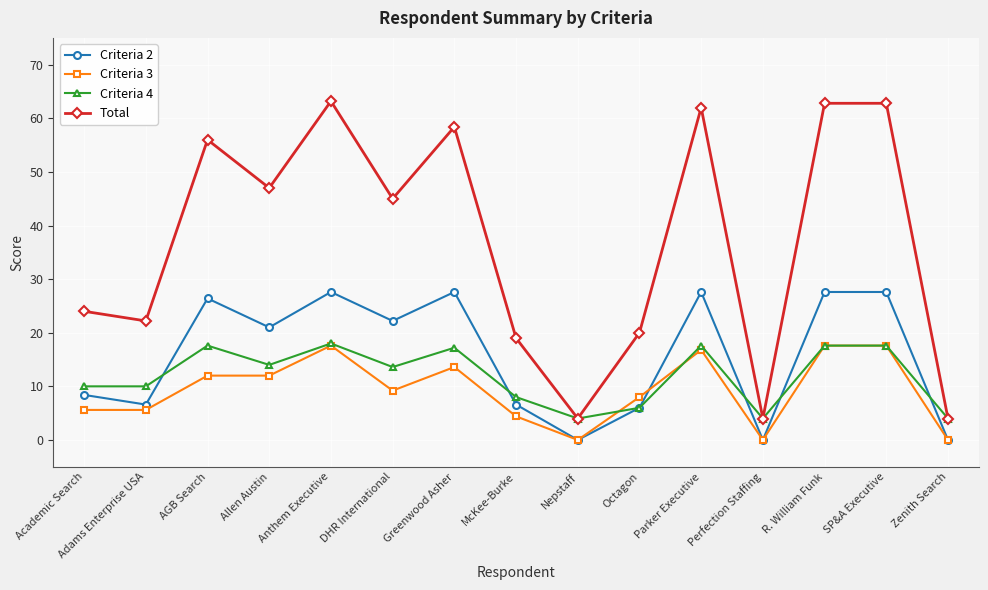

What is the greatest value displayed?

63.2